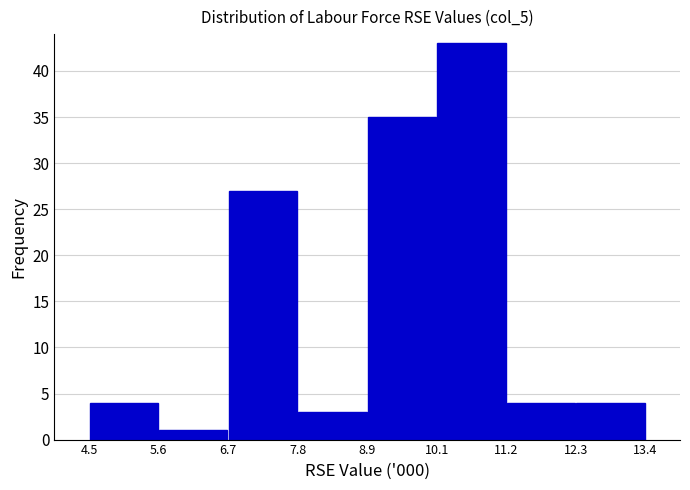

Reading left to right, list every bar in this chart as the range it spans on the x-axis followed by its height. The values are not printed on the chart, so give them approximately, as read against the axis.

4.5 to 5.6: 4
5.6 to 6.7: 1
6.7 to 7.8: 27
7.8 to 8.9: 3
8.9 to 10.1: 35
10.1 to 11.2: 43
11.2 to 12.3: 4
12.3 to 13.4: 4